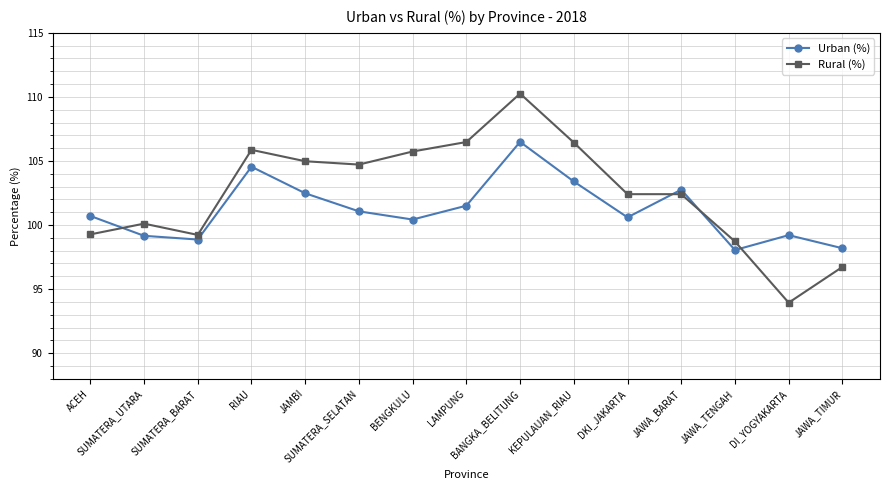

In Urban (%), how many points are higher than both neighbors (excluding endpoints)?

4